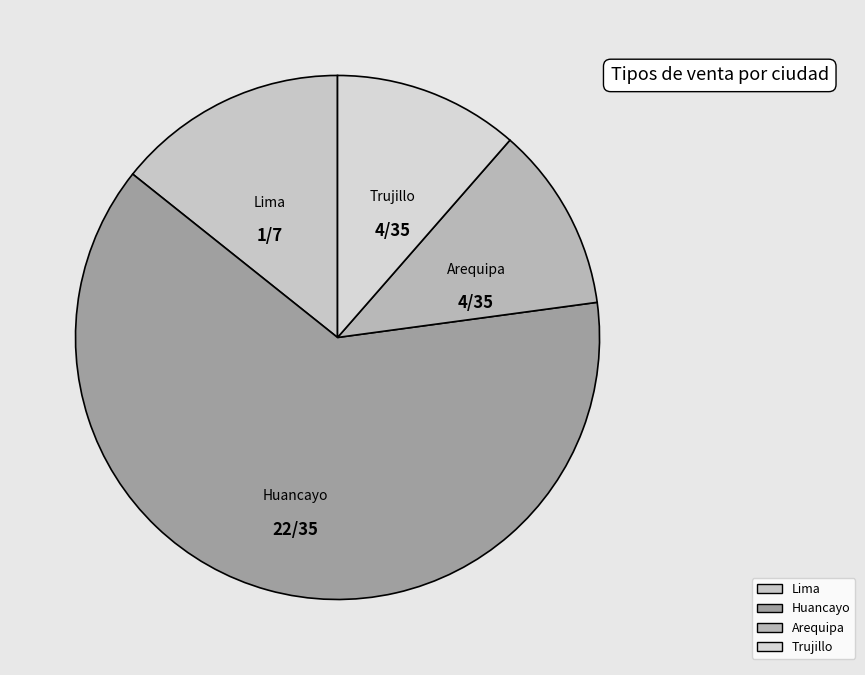

The Arequipa slice represents 11% of the pie. True or false?

True